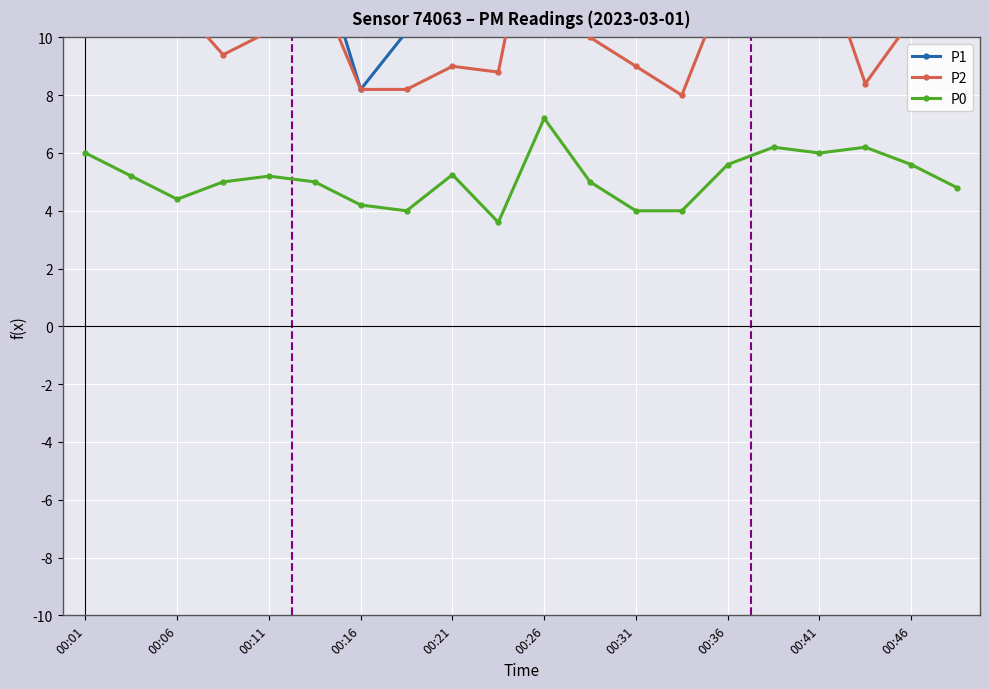

Is it true that P0 equals 7.7 at 00:11?

False